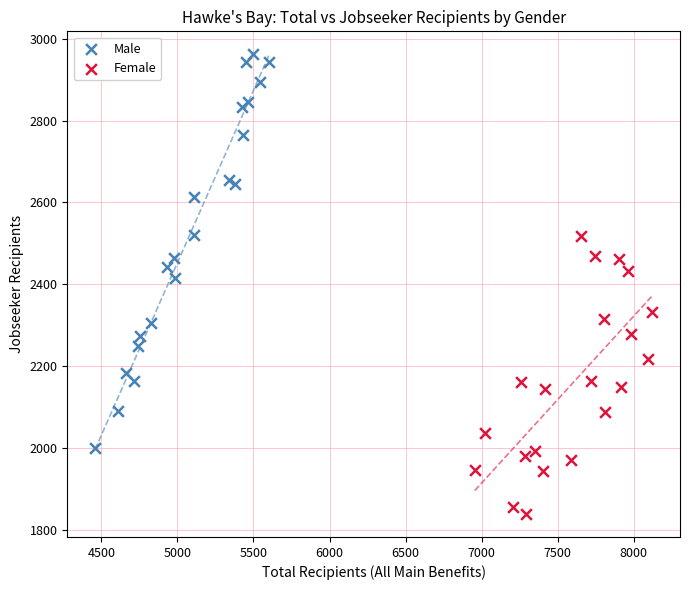

Which series contains the highest Y value?

Male